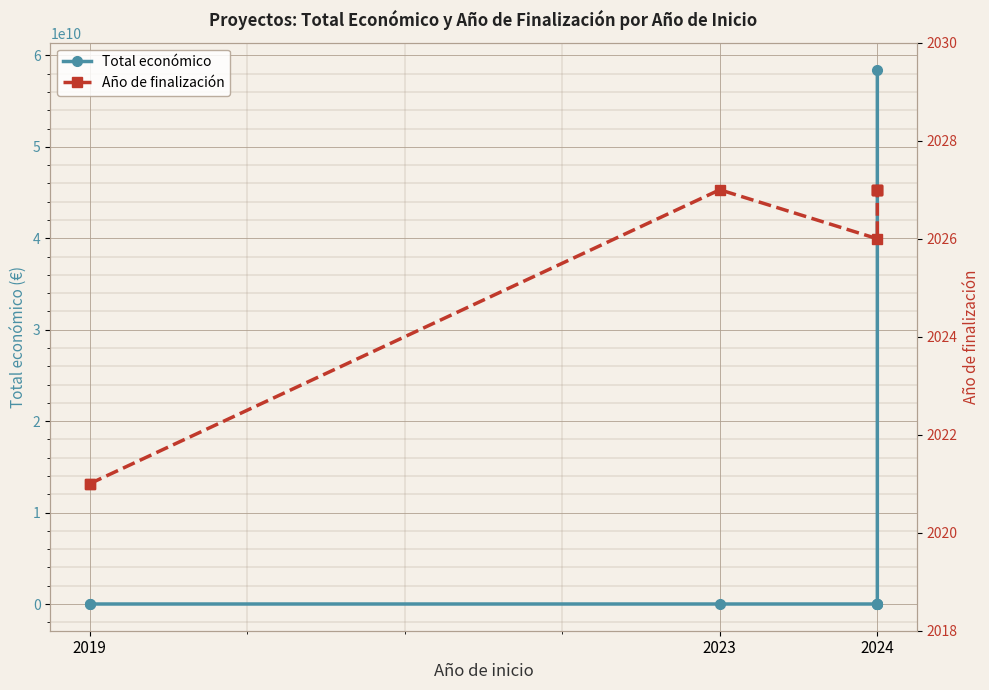

Rank the series by their average value, from lowest to highest.

Año de finalización, Total económico